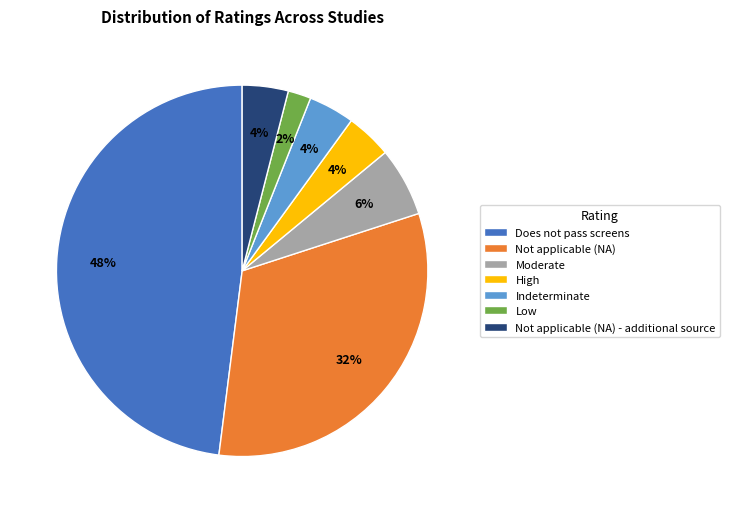

Combined, do High and Does not pass screens account for over 50%?

Yes